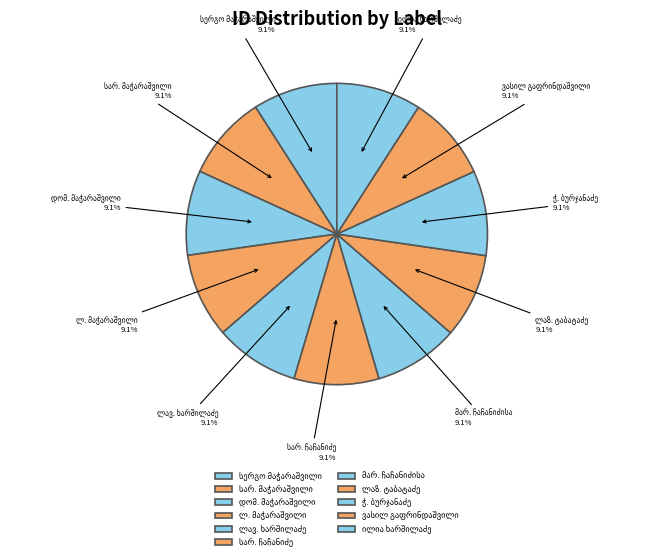

Count the number of slices in the pie.

11